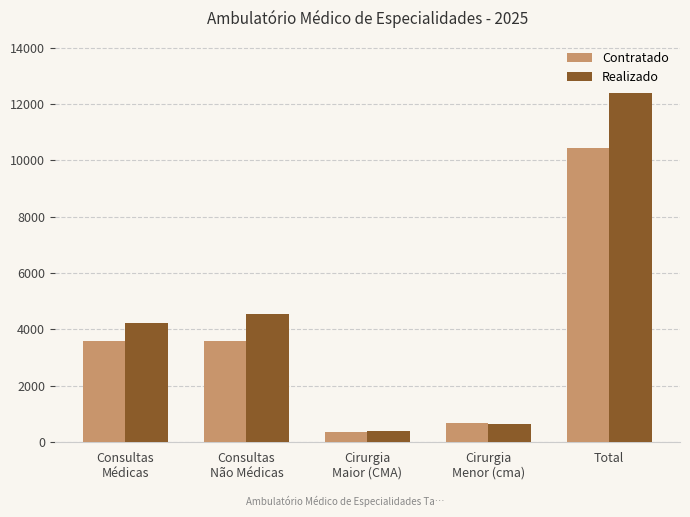

How many bars are there in total?

10